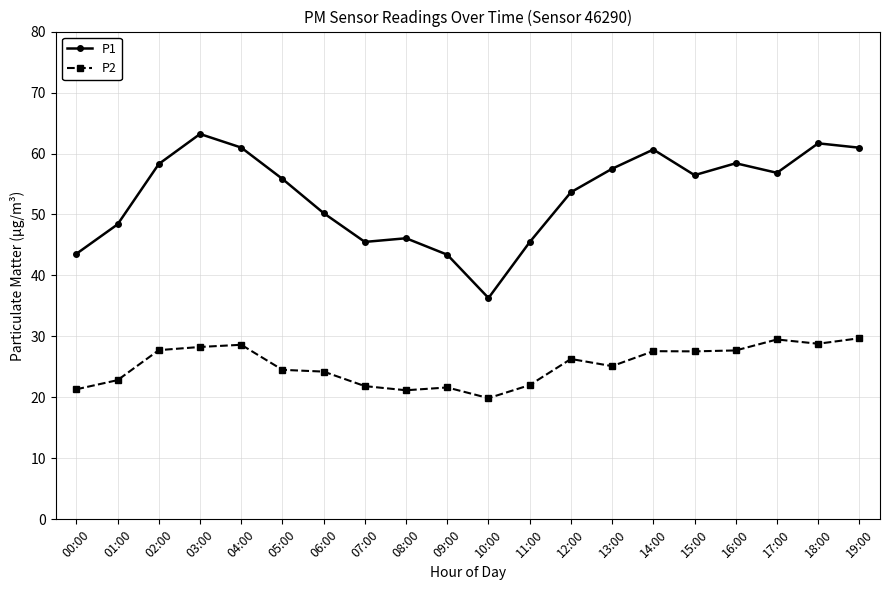

At which label does P1 first exceed 56?

02:00